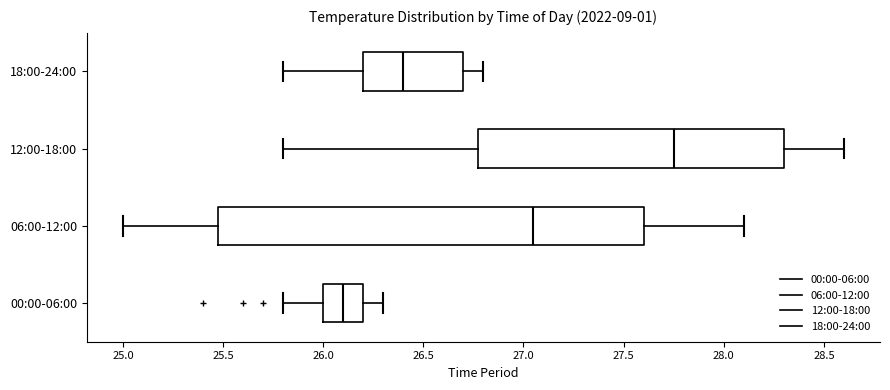

Where does the left whisker of the box for 00:00-06:00 end on the x-axis? The values are not printed on the chart, so give them approximately, as read against the axis.

25.80